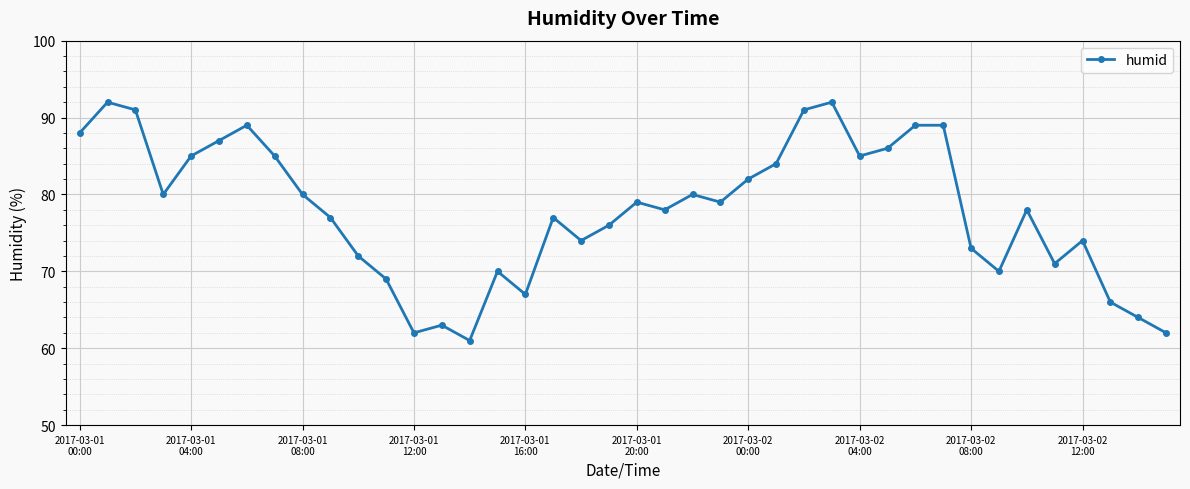

What is the difference between the maximum and minimum values?

31